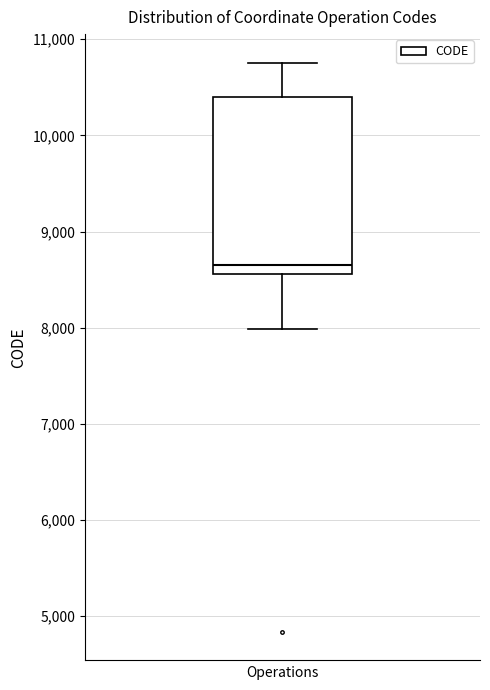

Where does the median line of the box sit on the y-axis? The values are not printed on the chart, so give them approximately, as read against the axis.

8700